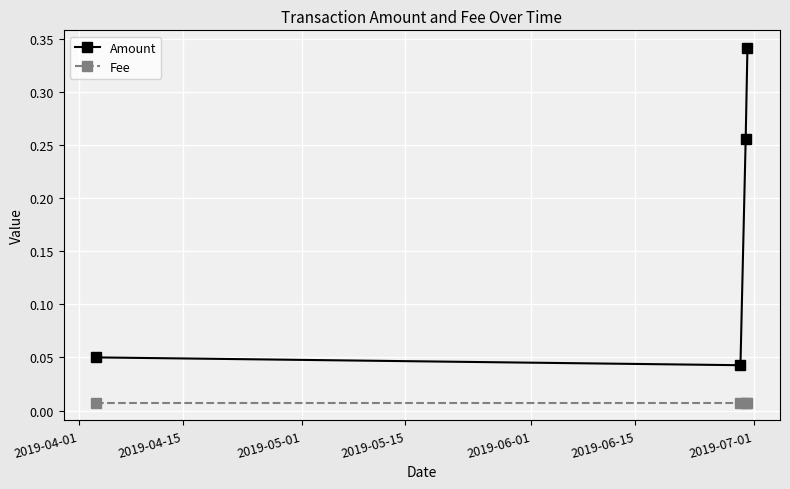

Which series has the widest spread of values?

Amount